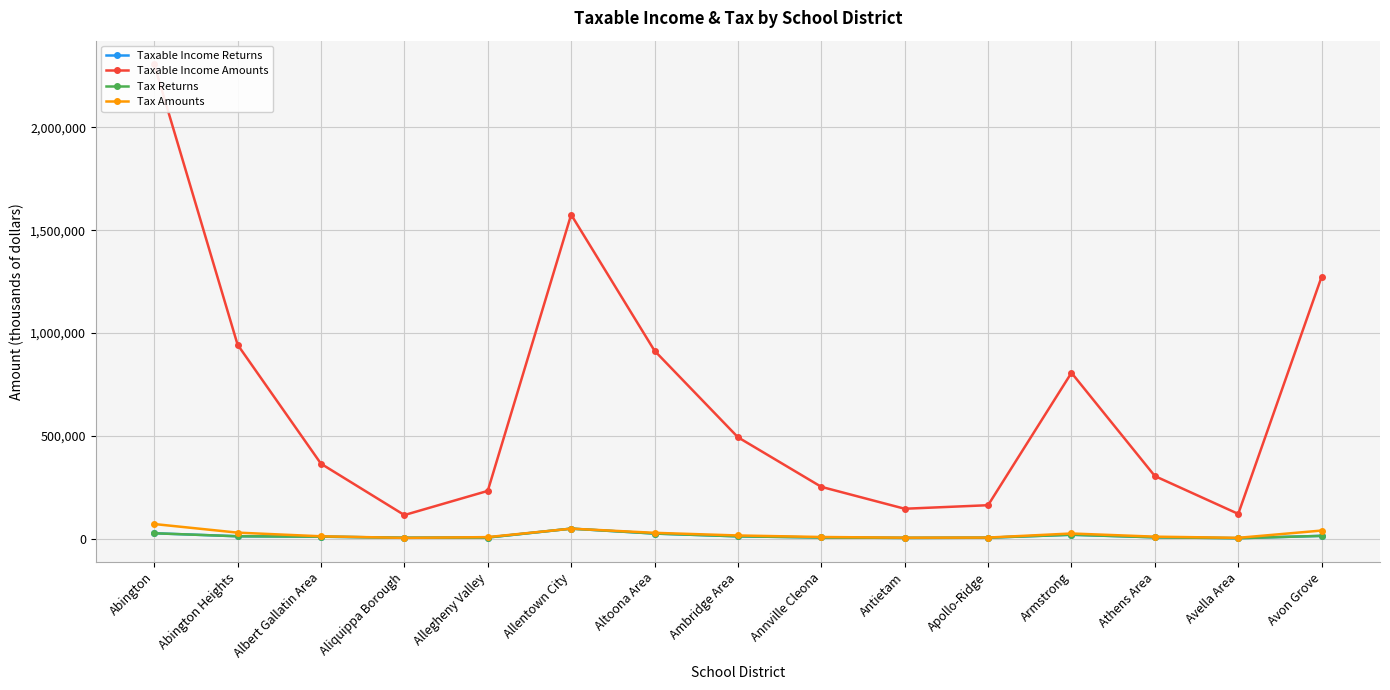

True or false: Taxable Income Returns has a value of 18520 at Ambridge Area.

False